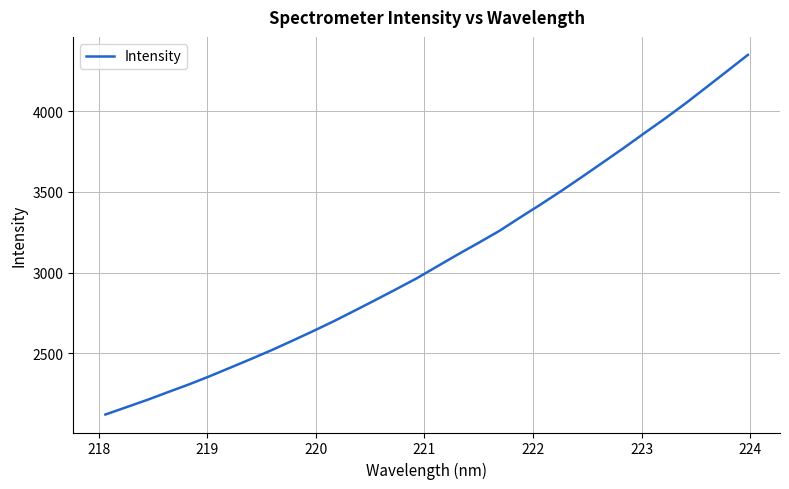

What is the smallest value displayed?

2121.0